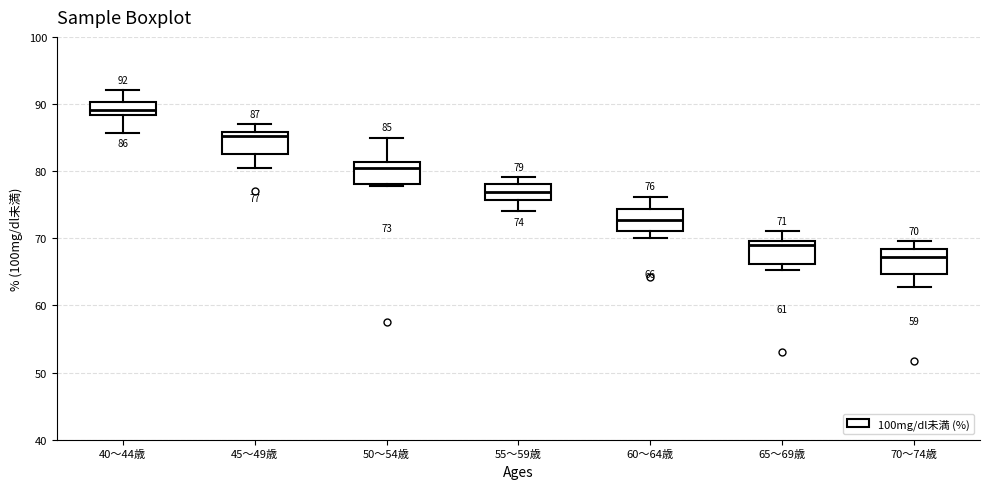

Which box's median line is the lowest?

70～74歳